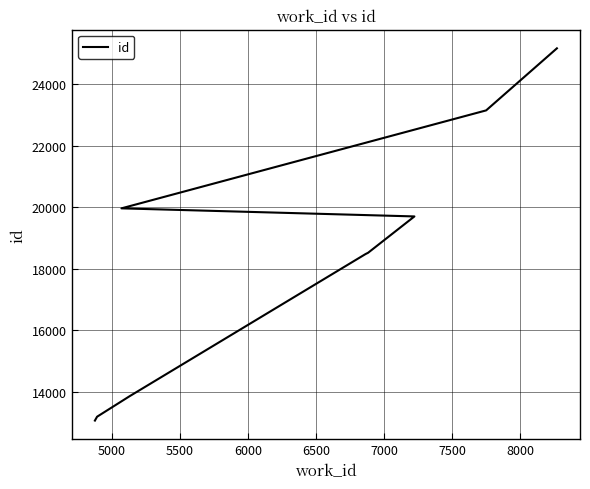

What is the maximum value shown in the chart?

25165